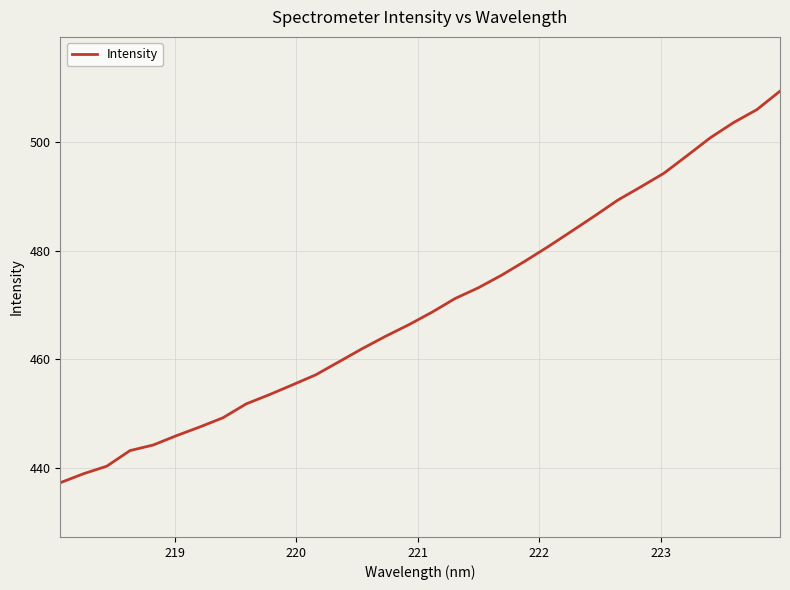

True or false: the data has more than 2 interior local peaks.

False